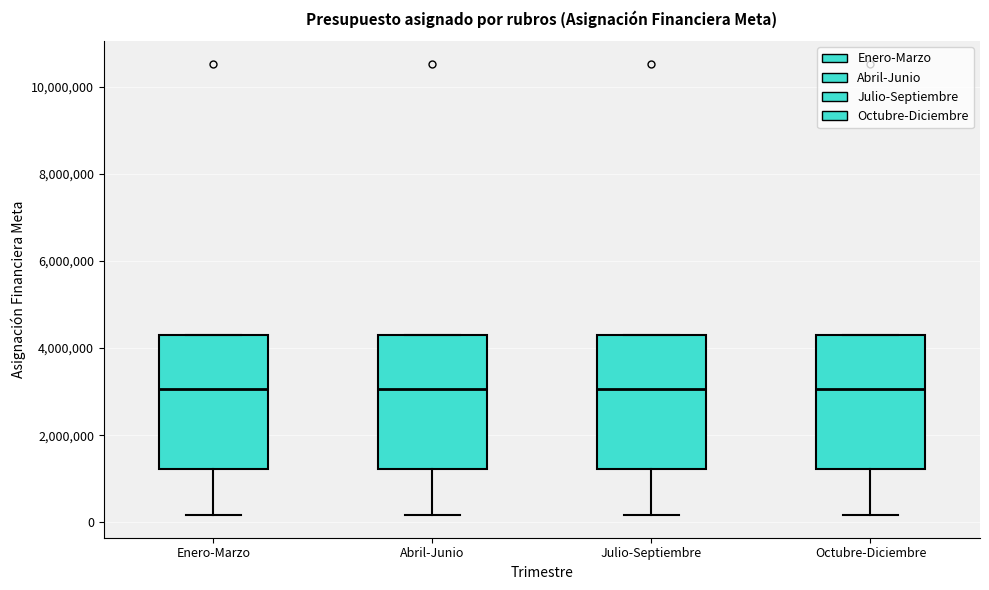

Where does the lower whisker of the box for Octubre-Diciembre end on the y-axis? The values are not printed on the chart, so give them approximately, as read against the axis.

200000